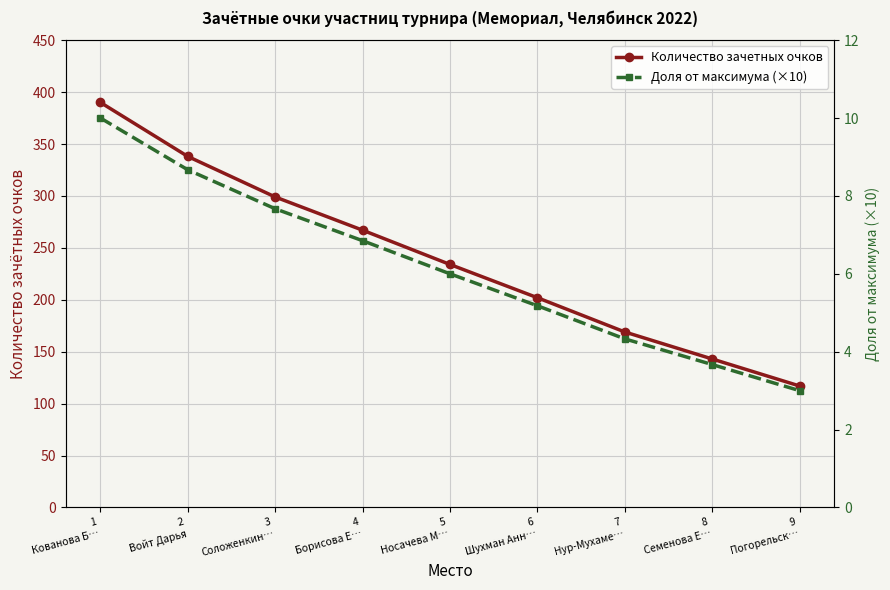

What is the lowest value of the Количество зачетных очков series?

117.0